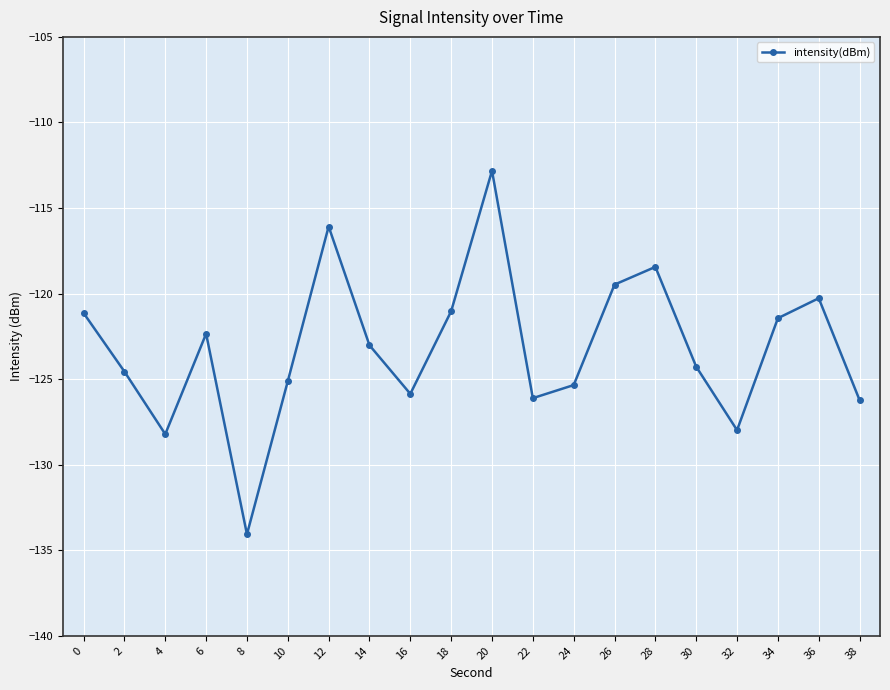

At which category does the chart reach its minimum across all series?

8